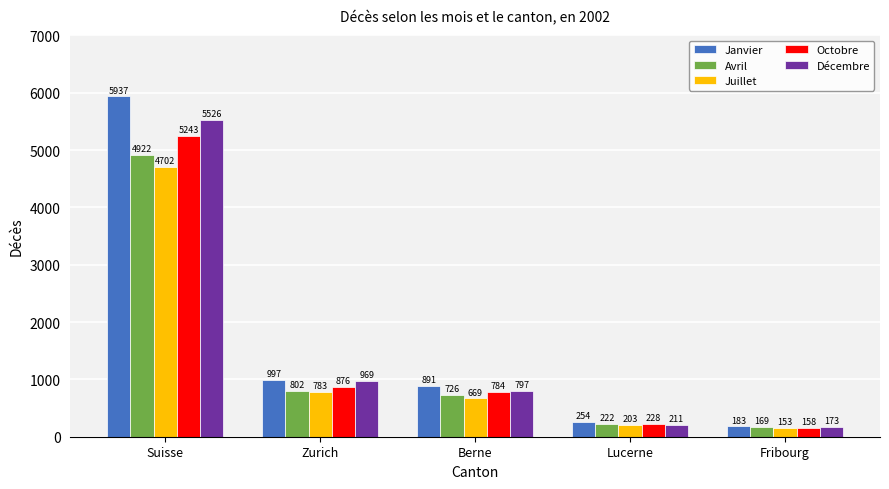

At which label does Décembre first exceed 797?

Suisse